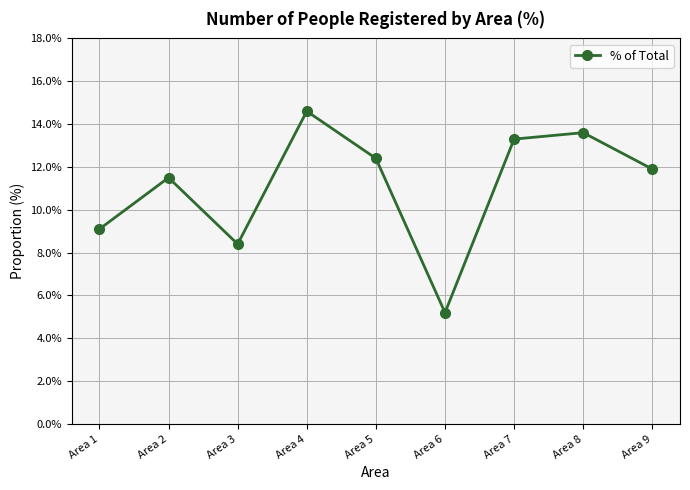

True or false: the data shows 0.1 at Area 5.

False